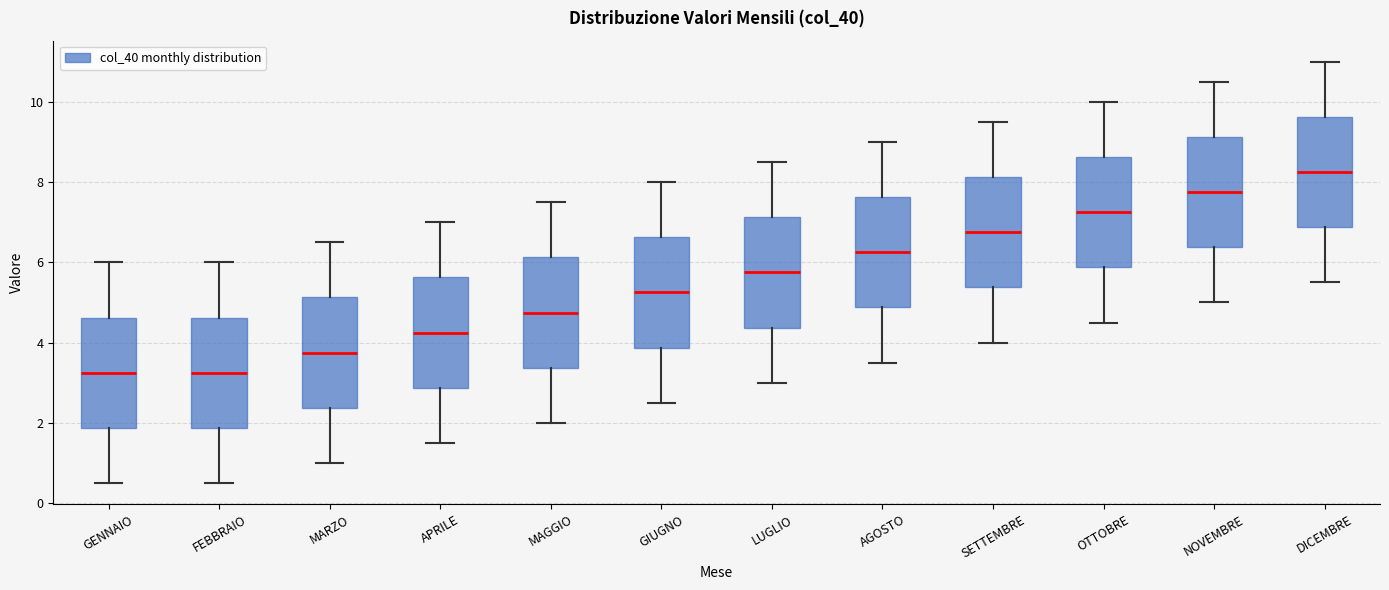

Reading left to right, transcribe this box plot: for each box, give where its median line is, the range the box spans, and where its two whiskers end, as read against the y-axis. The values are not printed on the chart, so give them approximately, as read against the axis.

GENNAIO: median 3.2, box 1.8 to 4.6, whiskers 0.6 to 6.0
FEBBRAIO: median 3.2, box 1.8 to 4.6, whiskers 0.6 to 6.0
MARZO: median 3.8, box 2.4 to 5.2, whiskers 1.0 to 6.6
APRILE: median 4.2, box 2.8 to 5.6, whiskers 1.6 to 7.0
MAGGIO: median 4.8, box 3.4 to 6.2, whiskers 2.0 to 7.6
GIUGNO: median 5.2, box 3.8 to 6.6, whiskers 2.6 to 8.0
LUGLIO: median 5.8, box 4.4 to 7.2, whiskers 3.0 to 8.6
AGOSTO: median 6.2, box 4.8 to 7.6, whiskers 3.6 to 9.0
SETTEMBRE: median 6.8, box 5.4 to 8.2, whiskers 4.0 to 9.6
OTTOBRE: median 7.2, box 5.8 to 8.6, whiskers 4.6 to 10.0
NOVEMBRE: median 7.8, box 6.4 to 9.2, whiskers 5.0 to 10.6
DICEMBRE: median 8.2, box 6.8 to 9.6, whiskers 5.6 to 11.0